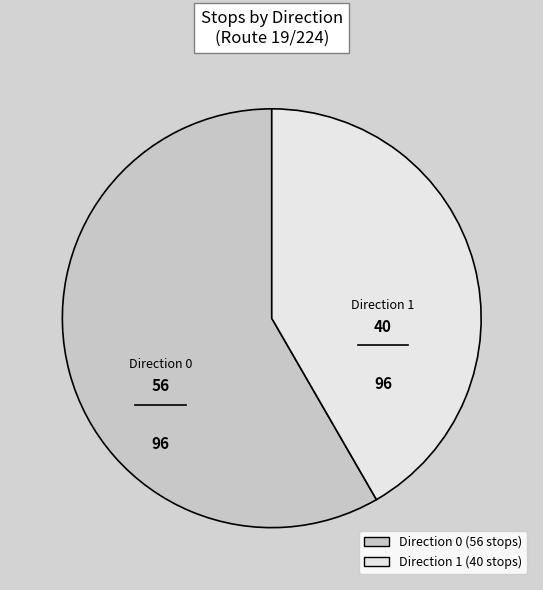

How many slices are in this pie chart?

2